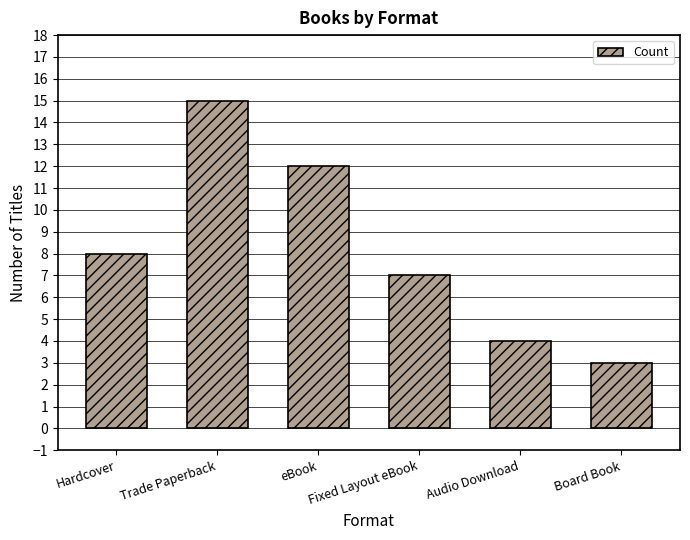

What is the change in value from eBook to Board Book?

-9